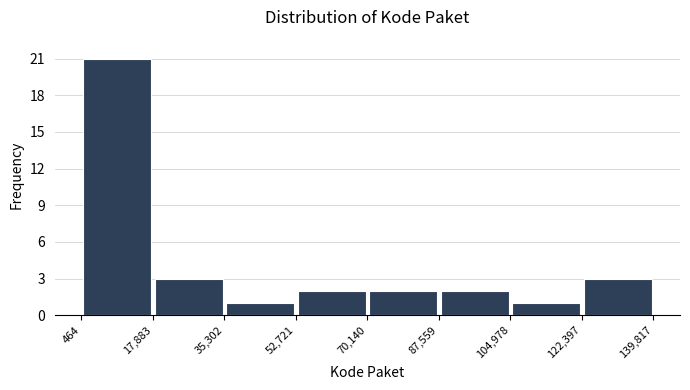

What is the height of the bar covering 464 to 17,883 on the x-axis? The values are not printed on the chart, so give them approximately, as read against the axis.

21